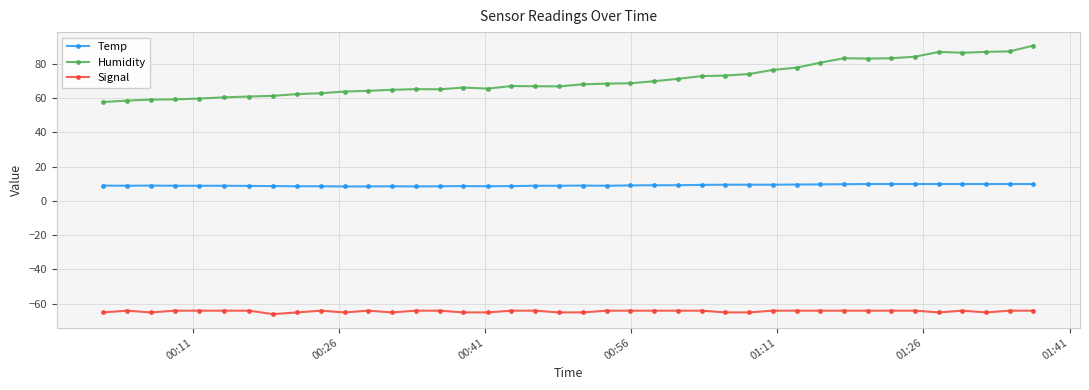

What is the sum of all Temp values?

362.4